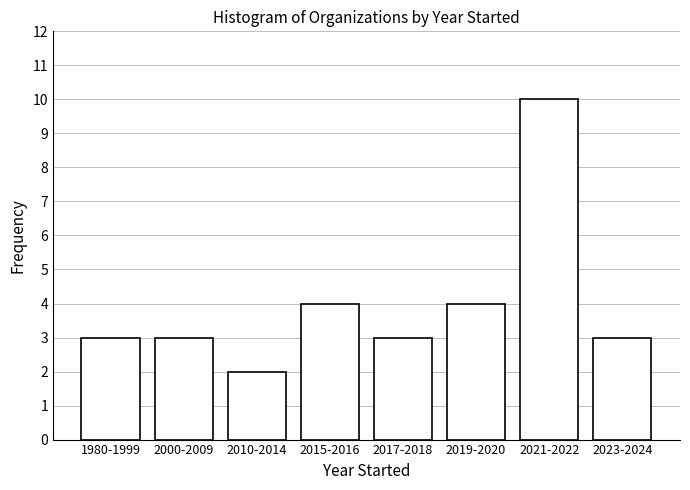

Reading left to right, extract all data points from this chart.

1980-1999=3	2000-2009=3	2010-2014=2	2015-2016=4	2017-2018=3	2019-2020=4	2021-2022=10	2023-2024=3